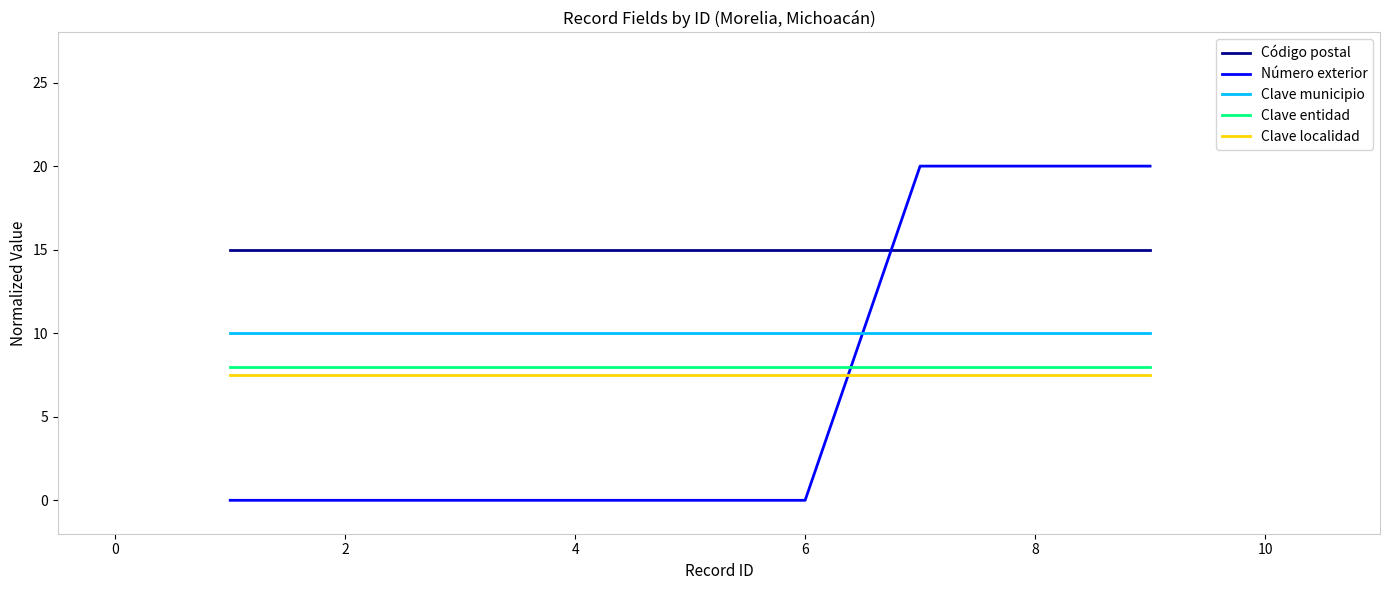

Which series ends up on top after the final intersection of Número exterior and Clave municipio?

Número exterior